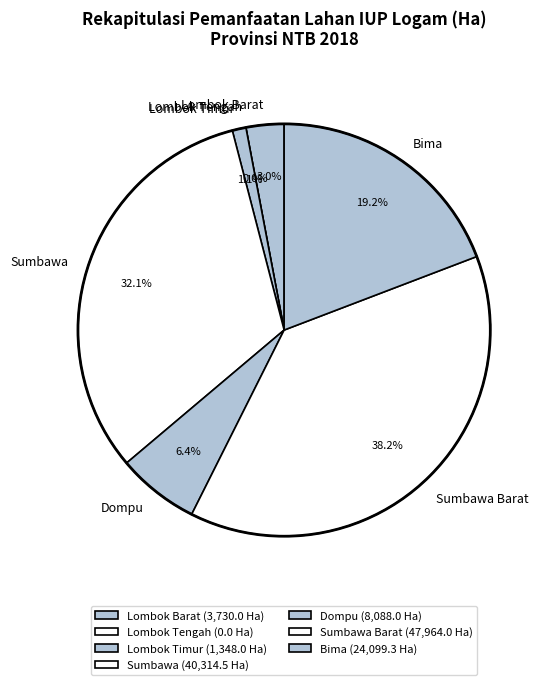

What percentage is the Sumbawa Barat slice, to the nearest percent?

38%